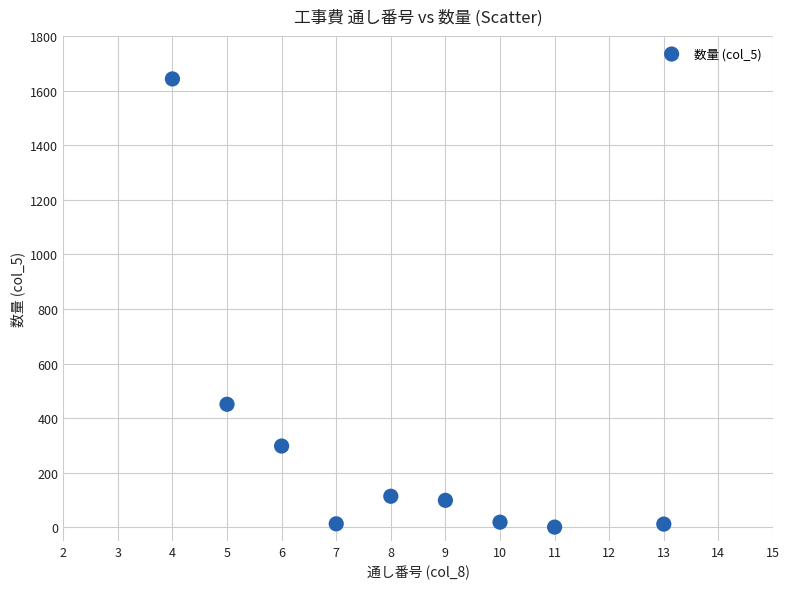

What Y value in the scatter plot is closest to 822?

451